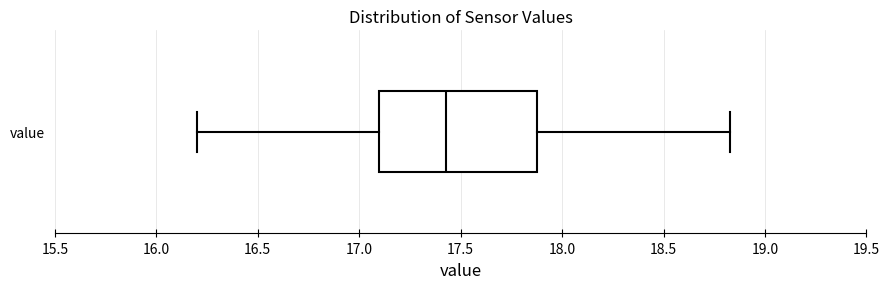

Read this box plot against the x-axis: the position of the median line, the range covered by the box, and the ends of both whiskers. The values are not printed on the chart, so give them approximately, as read against the axis.

median 17.45, box 17.10 to 17.90, whiskers 16.20 to 18.85